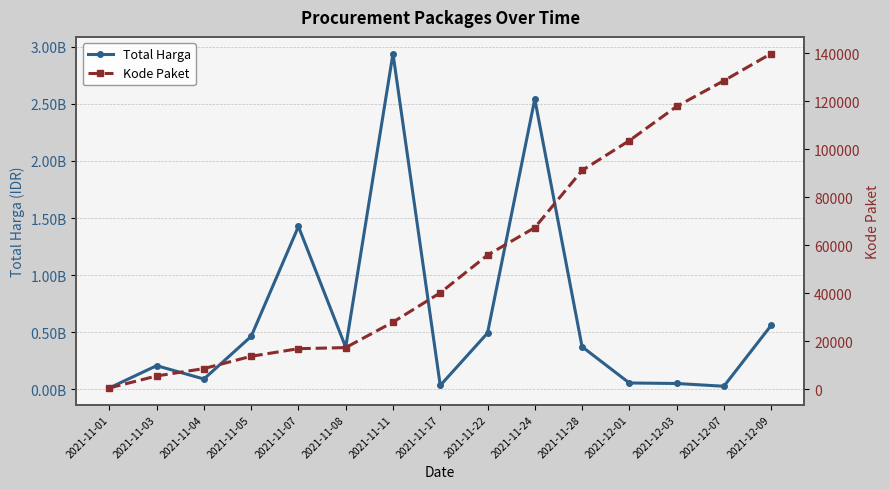

True or false: Total Harga has more than 0 points higher than both neighbors.

True